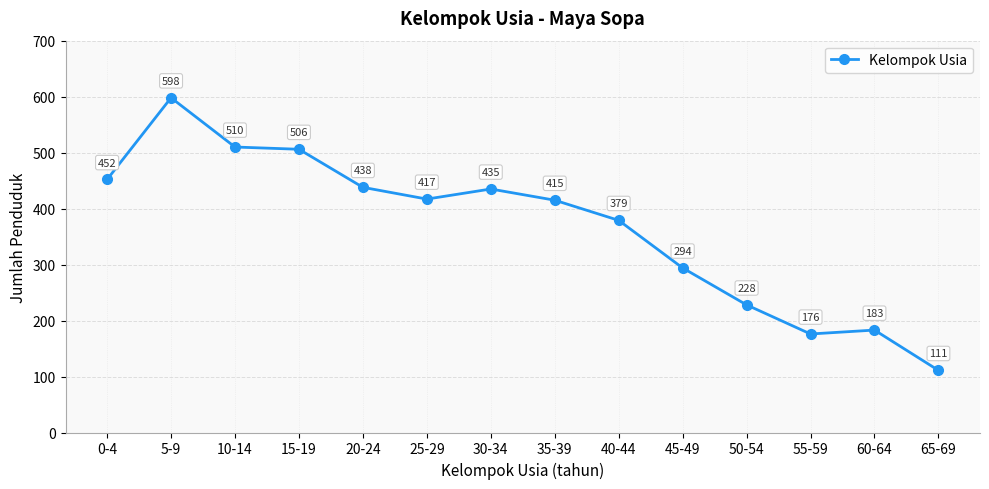

The chart shows a value of 266 at 25-29. True or false?

False